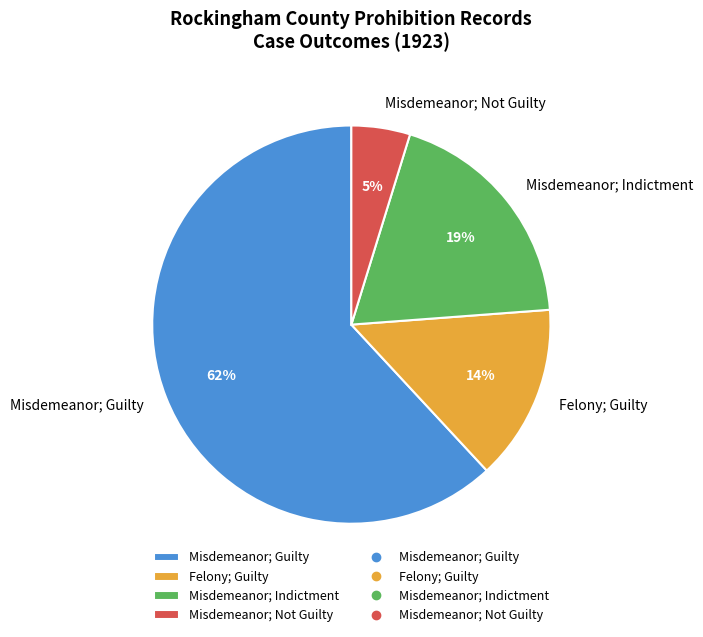

True or false: Misdemeanor; Indictment accounts for 11% of the total.

False